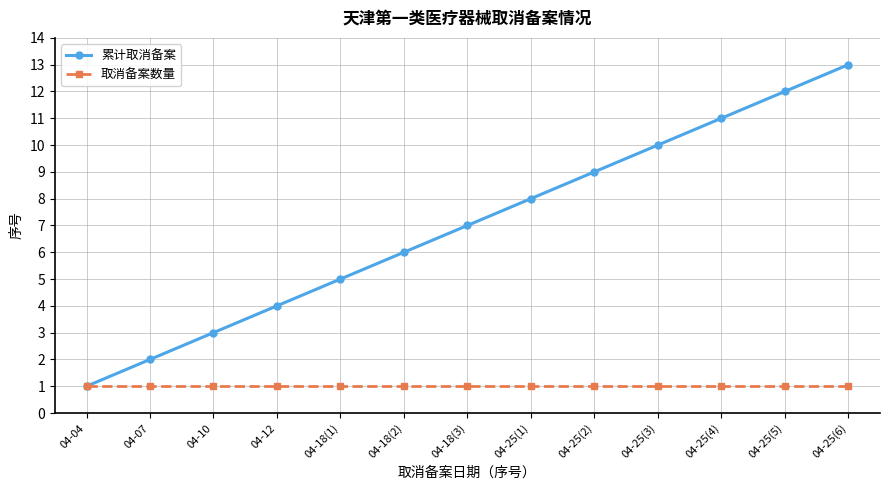

Which series changed the most between 04-12 and 04-18(2)?

累计取消备案